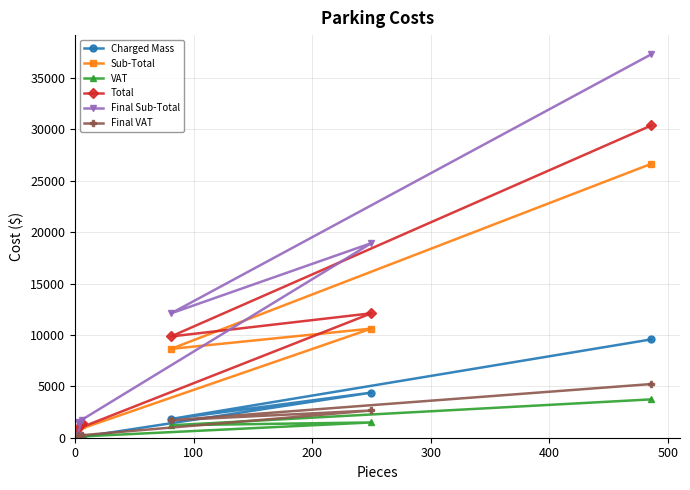

What is the average value of the Total series?

9140.9